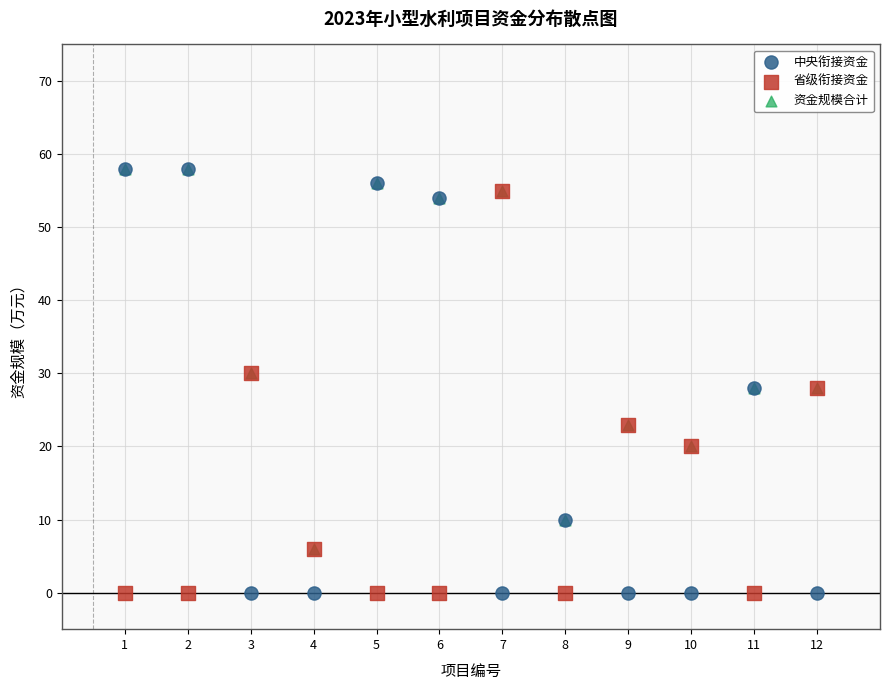

What are all the series names shown in the legend?

中央衔接资金, 省级衔接资金, 资金规模合计